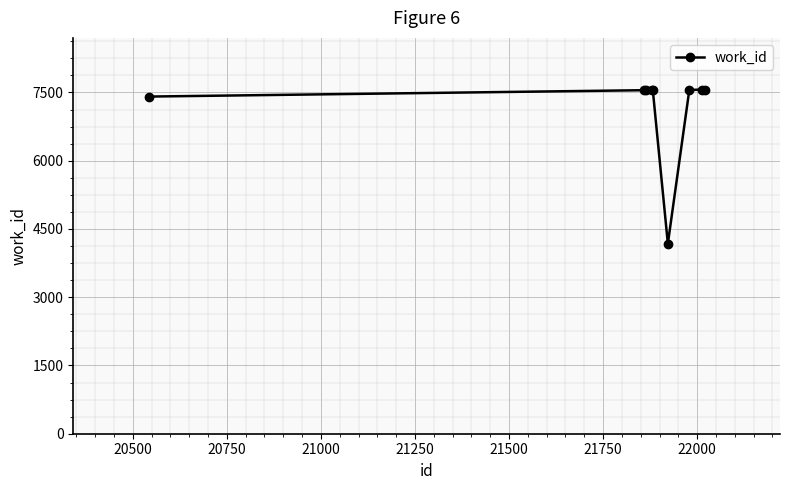

What is the difference between the maximum and minimum values?

3388